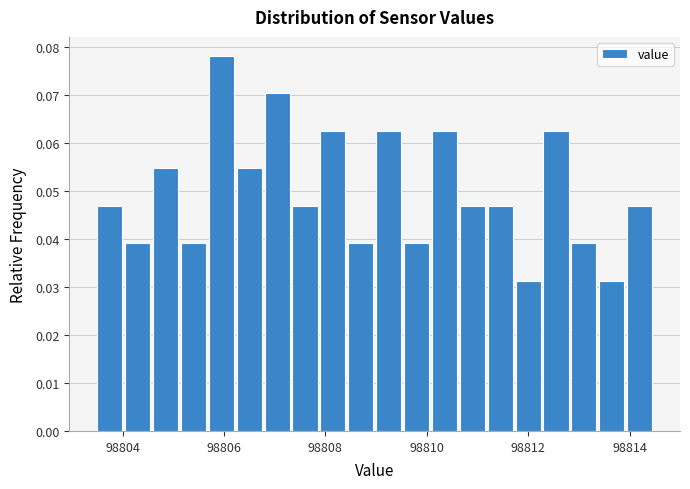

Read against the x-axis, roughly where is the centre of the tallest bar?

98806.0